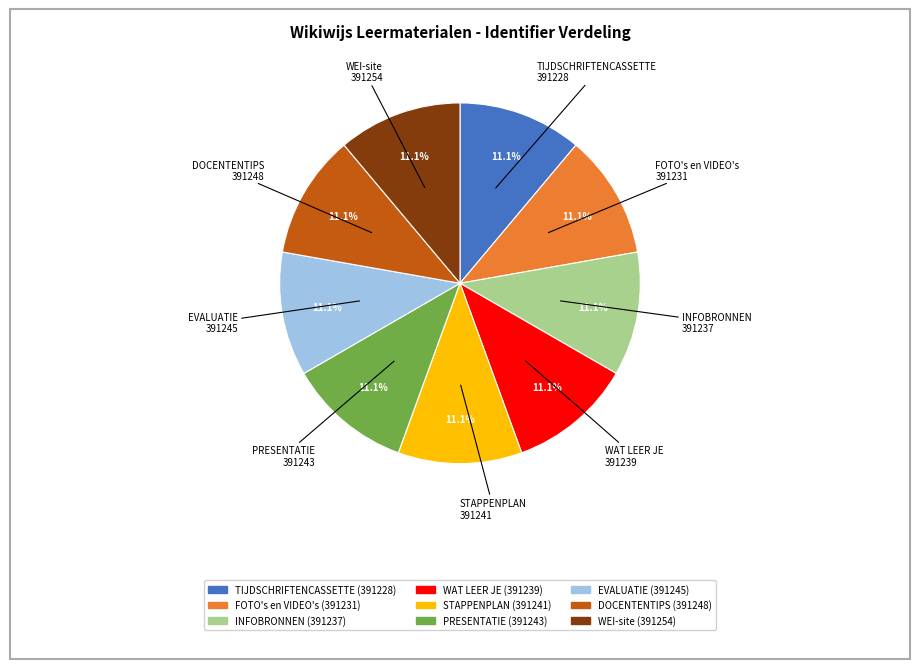

Count the number of slices in the pie.

9